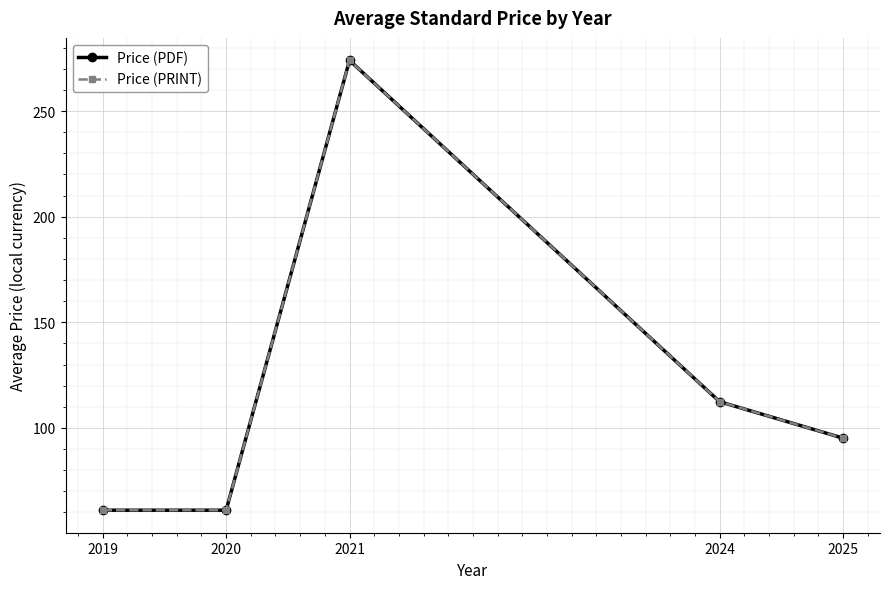

Is this an area chart (filled region under the line)?

No